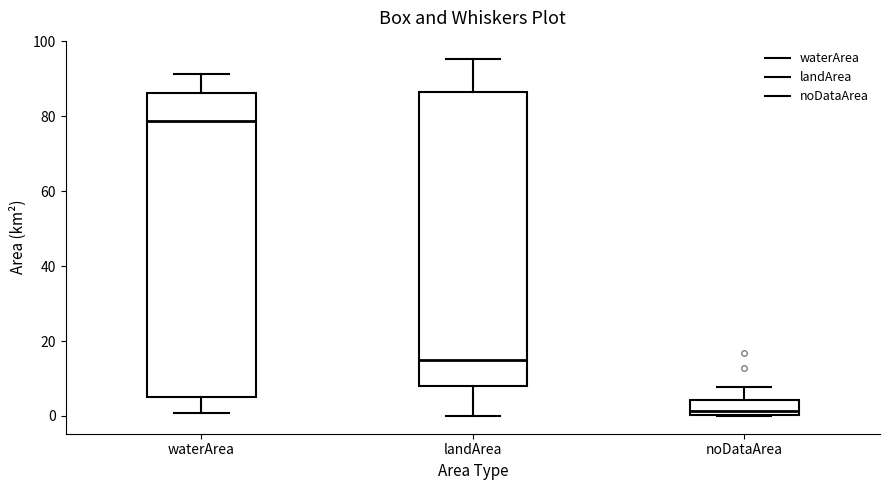

Reading left to right, read every box against the y-axis: the position of its median line, the range the box covers, and the ends of its whiskers. The values are not printed on the chart, so give them approximately, as read against the axis.

waterArea: median 78, box 6 to 86, whiskers 0 to 92
landArea: median 14, box 8 to 86, whiskers 0 to 96
noDataArea: median 2, box 0 to 4, whiskers 0 to 8